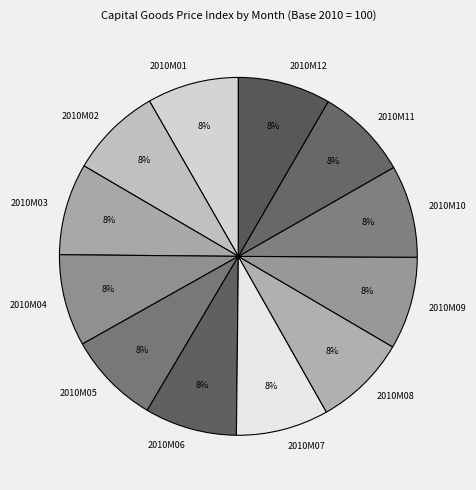

What is the ratio of the value at 2010M10 to the value at 2010M02?

1.0